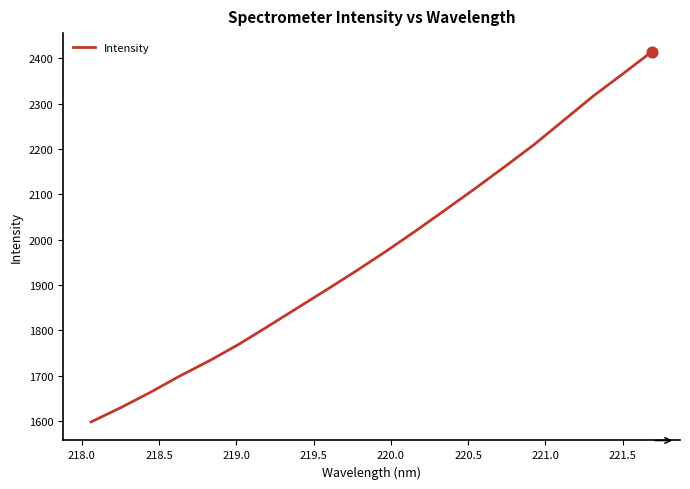

What is the smallest value displayed?

1598.4